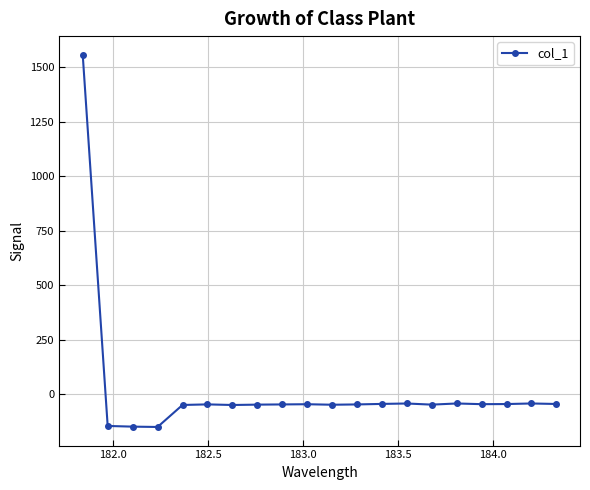

True or false: there are more than 2 points higher than both neighbors.

True